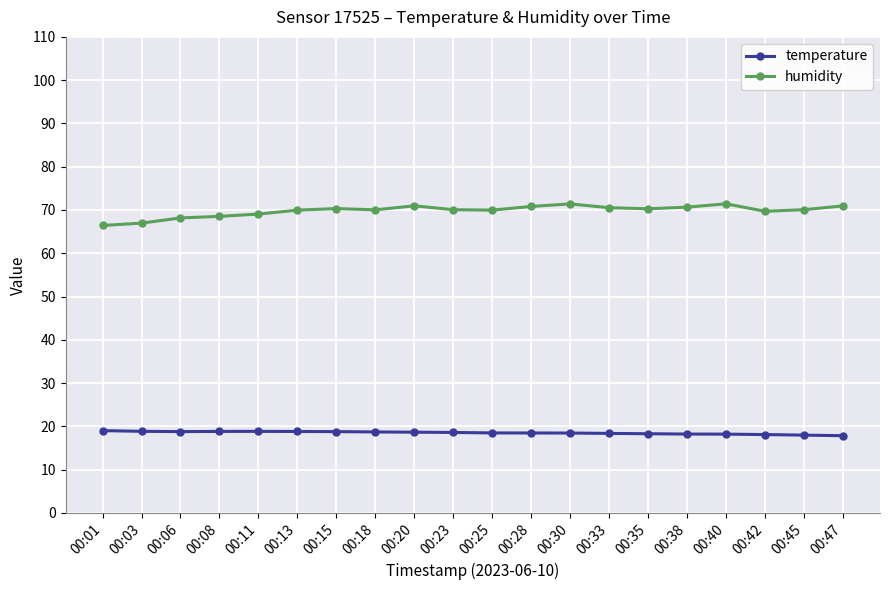

How many lines are shown in the chart?

2